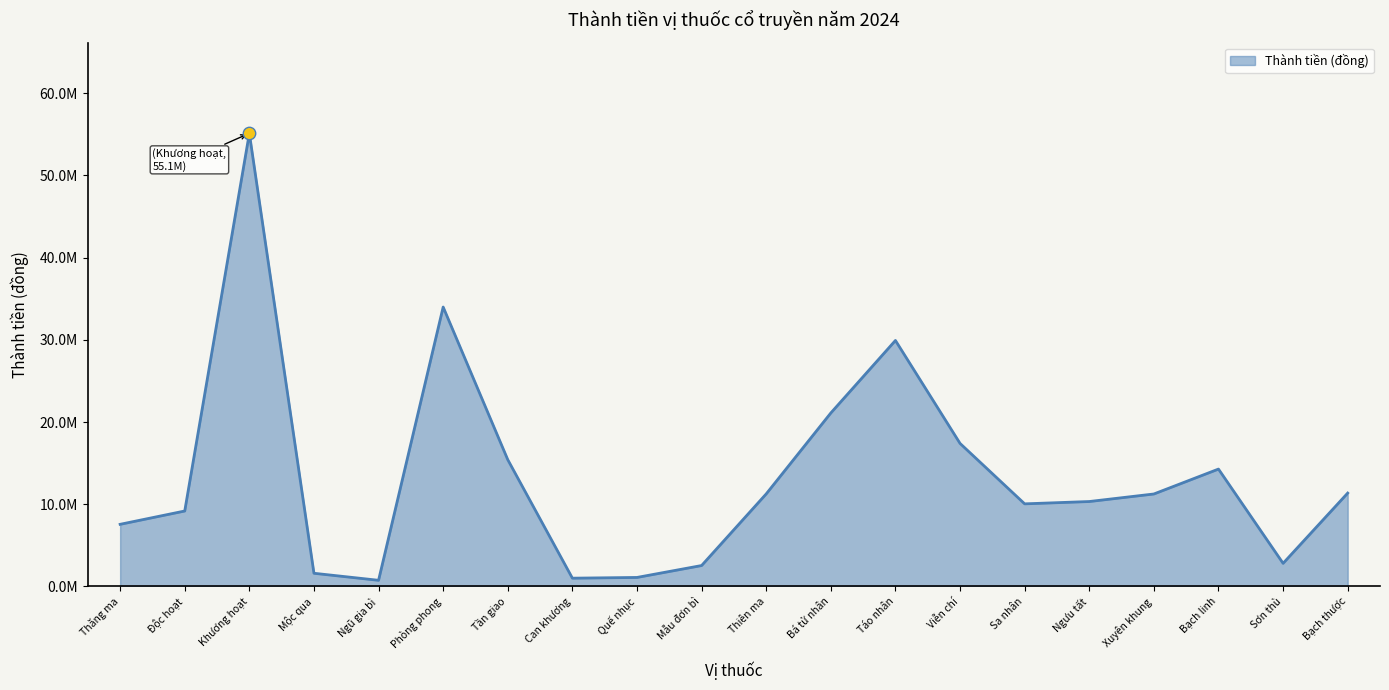

Does the chart have visible grid lines?

No